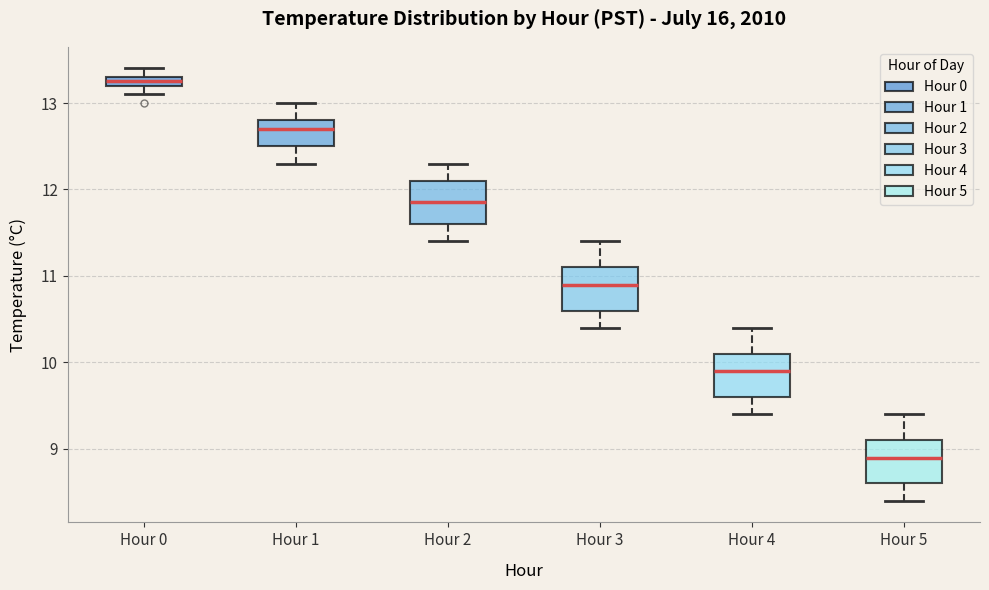

Where does the lower whisker of the box for Hour 2 end on the y-axis? The values are not printed on the chart, so give them approximately, as read against the axis.

11.4